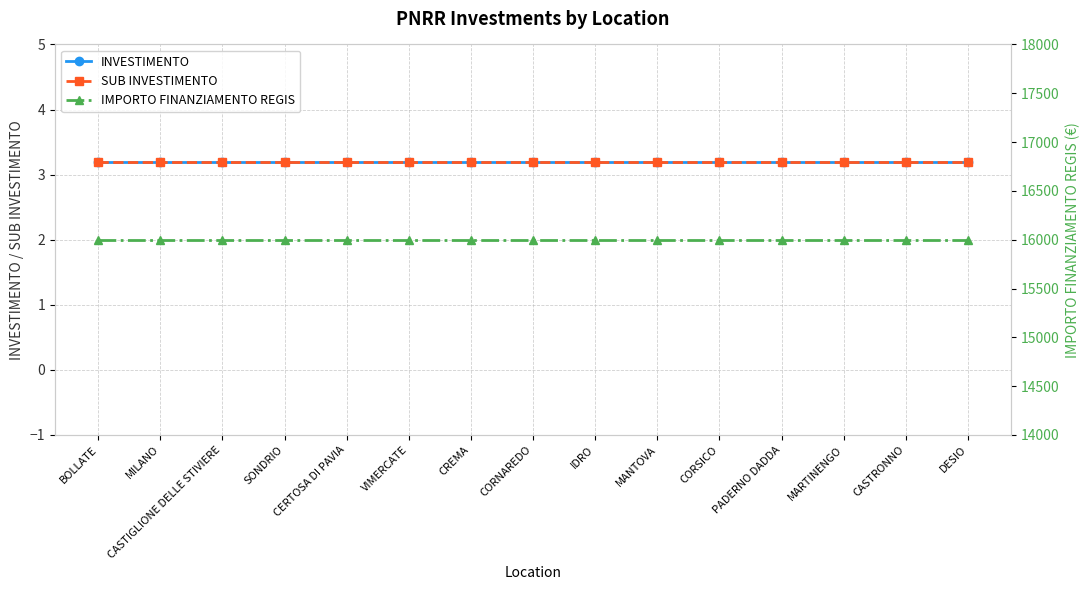

Rank the categories by IMPORTO FINANZIAMENTO REGIS value from lowest to highest.

BOLLATE, MILANO, CASTIGLIONE DELLE STIVIERE, SONDRIO, CERTOSA DI PAVIA, VIMERCATE, CREMA, CORNAREDO, IDRO, MANTOVA, CORSICO, PADERNO DADDA, MARTINENGO, CASTRONNO, DESIO